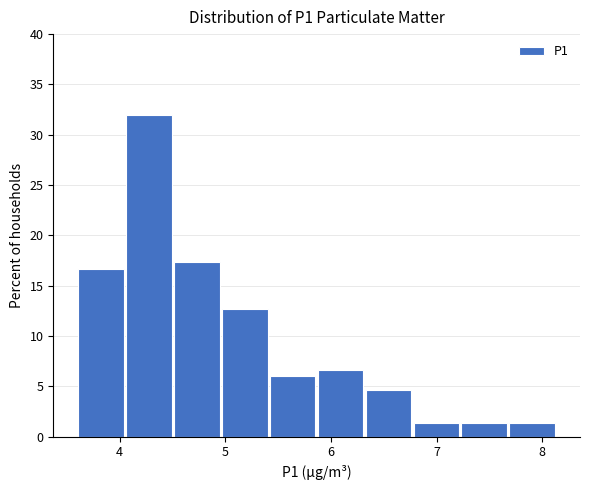

Which range on the x-axis has the tallest bar?

4.1 to 4.5